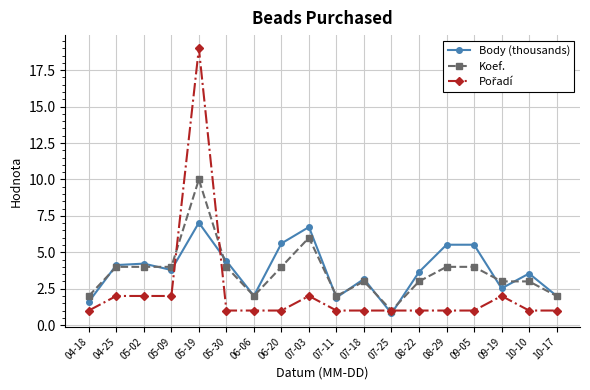

Which series changed the most between 06-06 and 08-29?

Body (thousands)